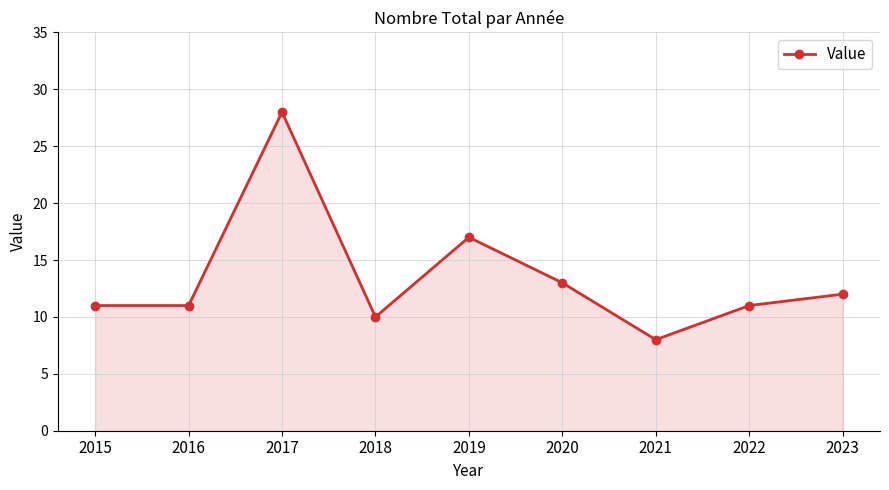

What is the value of the 5th point from the left?

17